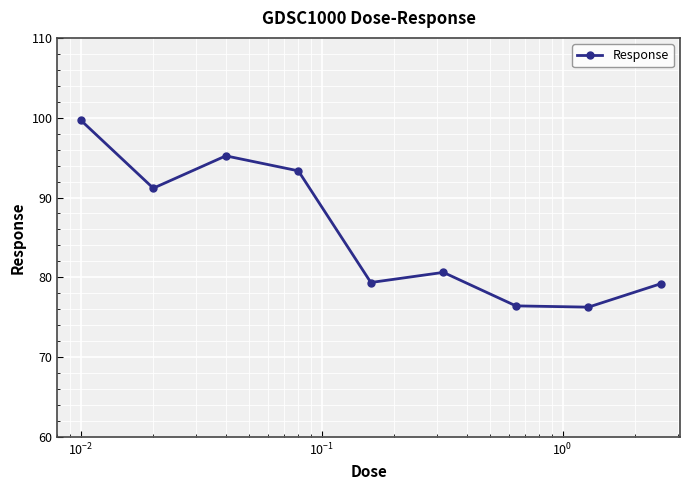

What is the sum of all values?

771.3